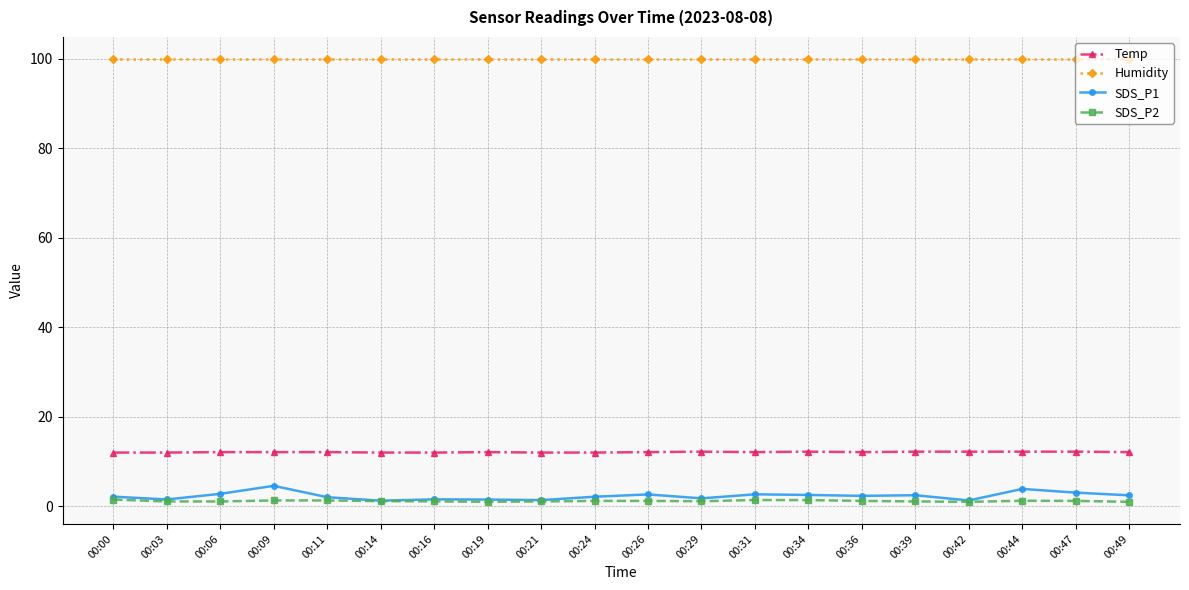

Is the value of SDS_P2 at 00:34 greater than the value of Temp at 00:31?

No